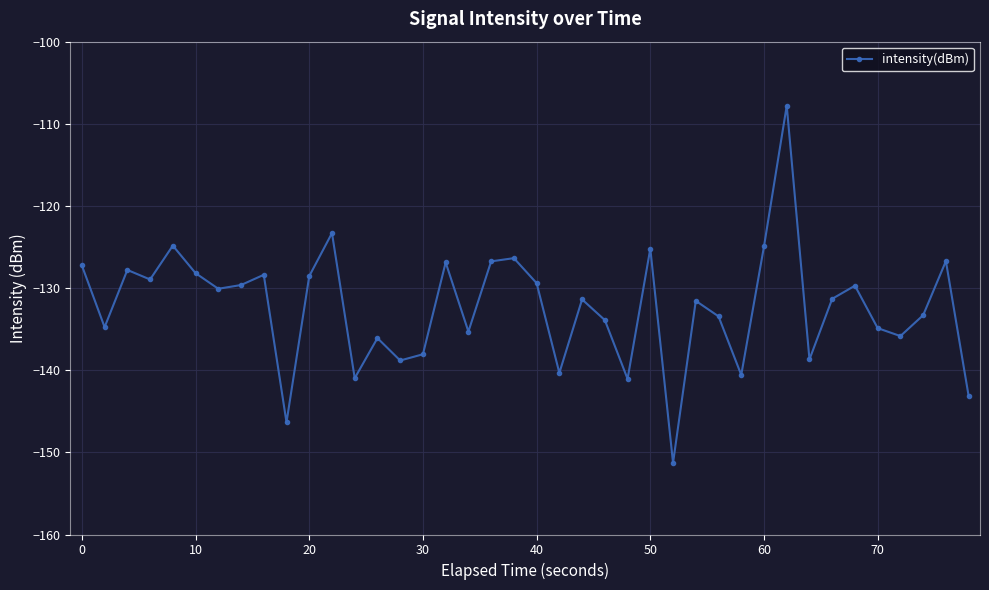

What is the difference between the maximum and minimum values?

43.5